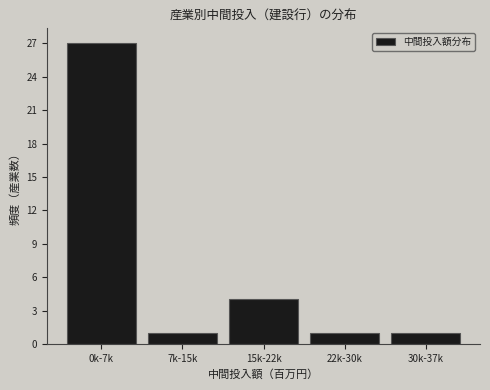

Reading left to right, what are all the values shown in this chart?

27	1	4	1	1